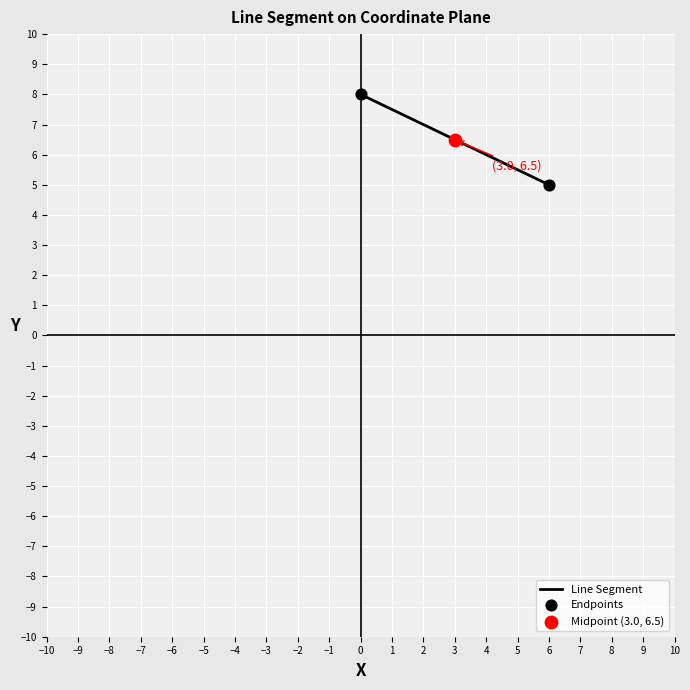

Which series contains the lowest Y value?

Endpoints